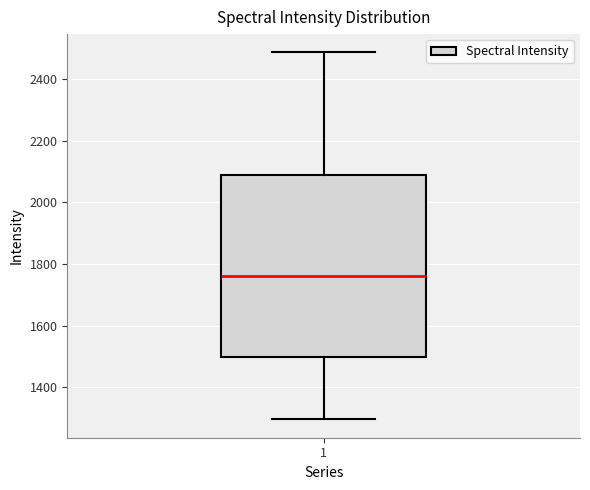

Where does the lower whisker of the box at x = 1 end on the y-axis? The values are not printed on the chart, so give them approximately, as read against the axis.

1300